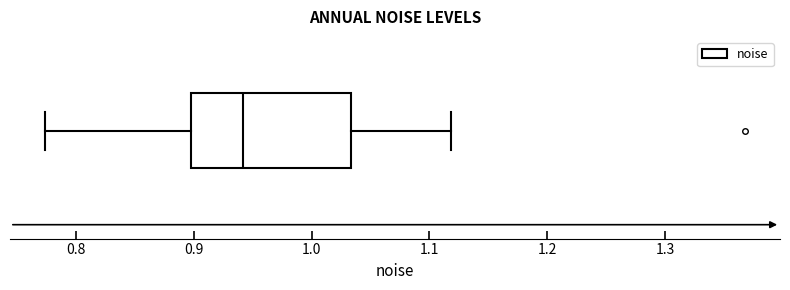

Where does the left whisker of the box end on the x-axis? The values are not printed on the chart, so give them approximately, as read against the axis.

0.77